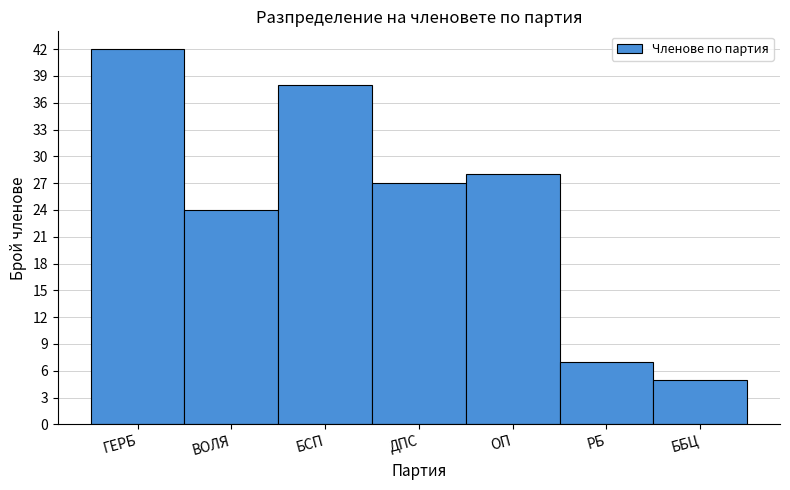

Reading left to right, what are all the values shown in this chart?

42	24	38	27	28	7	5